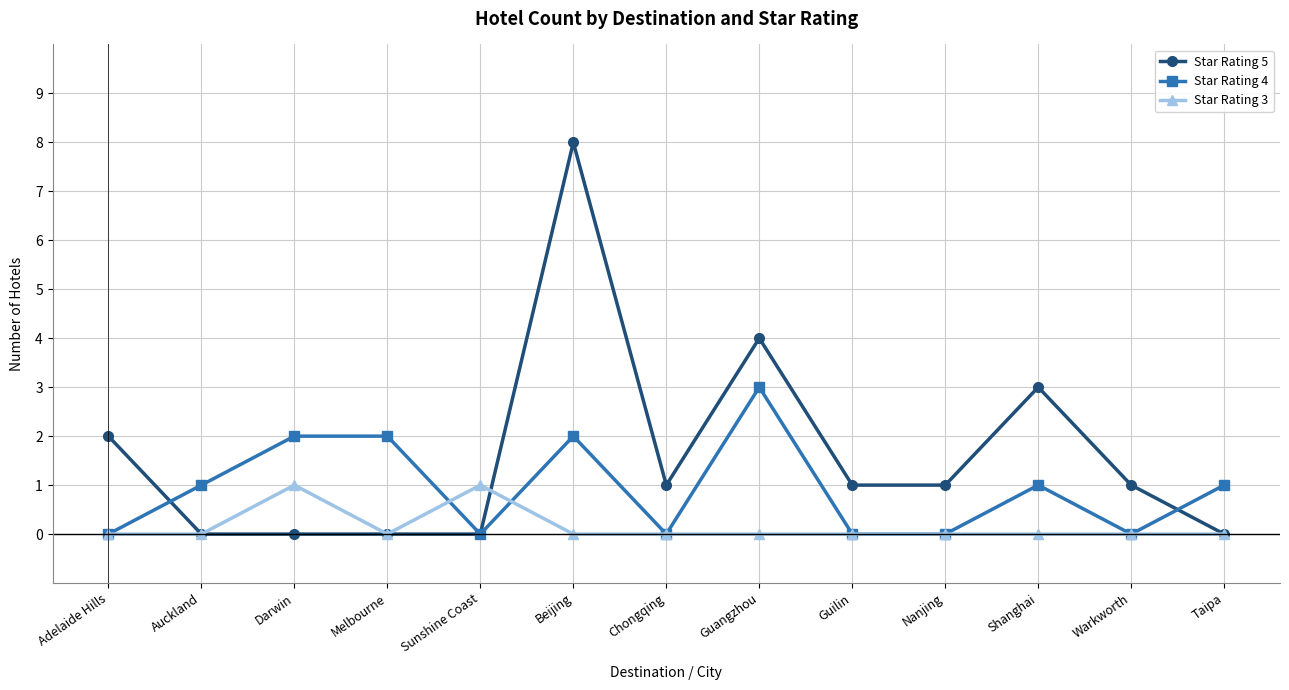

What is the total value across all series at Taipa?

1